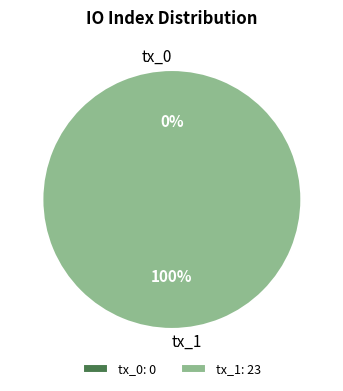

Is there any slice that represents more than half of the pie?

Yes